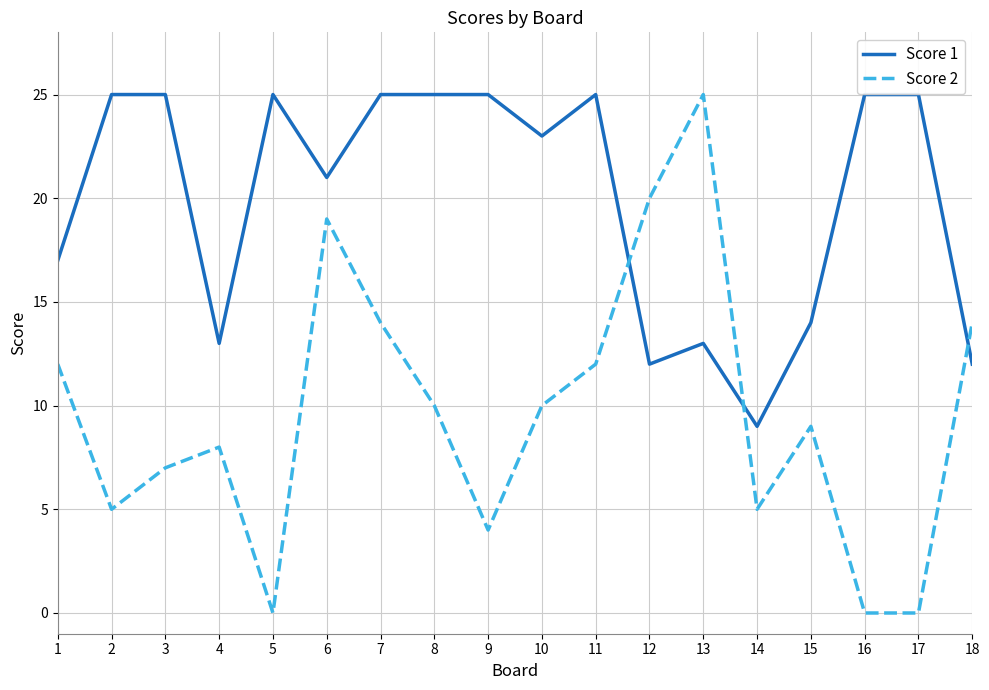

Which series has the widest spread of values?

Score 2